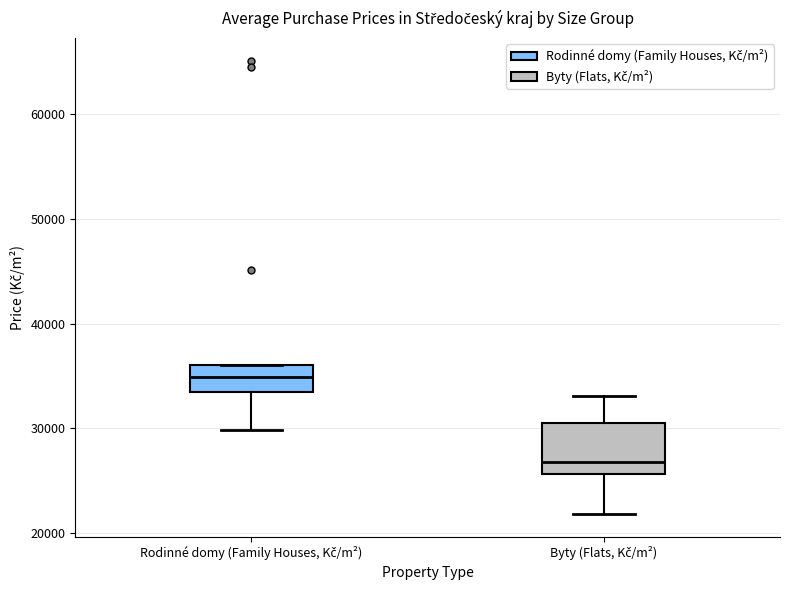

Reading left to right, transcribe this box plot: for each box, give where its median line is, the range the box spans, and where its two whiskers end, as read against the y-axis. The values are not printed on the chart, so give them approximately, as read against the axis.

Rodinné domy (Family Houses, Kč/m²): median 35000, box 33000 to 36000, whiskers 30000 to 36000
Byty (Flats, Kč/m²): median 27000, box 26000 to 30000, whiskers 22000 to 33000